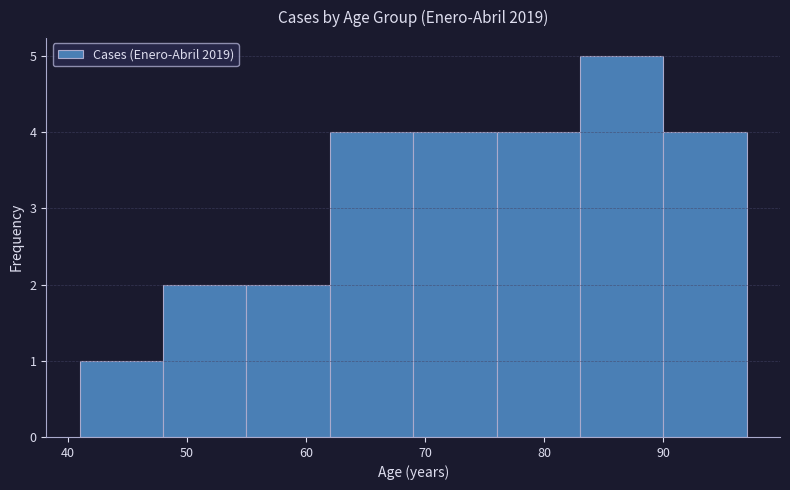

Reading left to right, transcribe this chart: for each bar, give the range it covers on the x-axis and its height. The values are not printed on the chart, so give them approximately, as read against the axis.

41 to 48: 1
48 to 55: 2
55 to 62: 2
62 to 69: 4
69 to 76: 4
76 to 83: 4
83 to 90: 5
90 to 97: 4